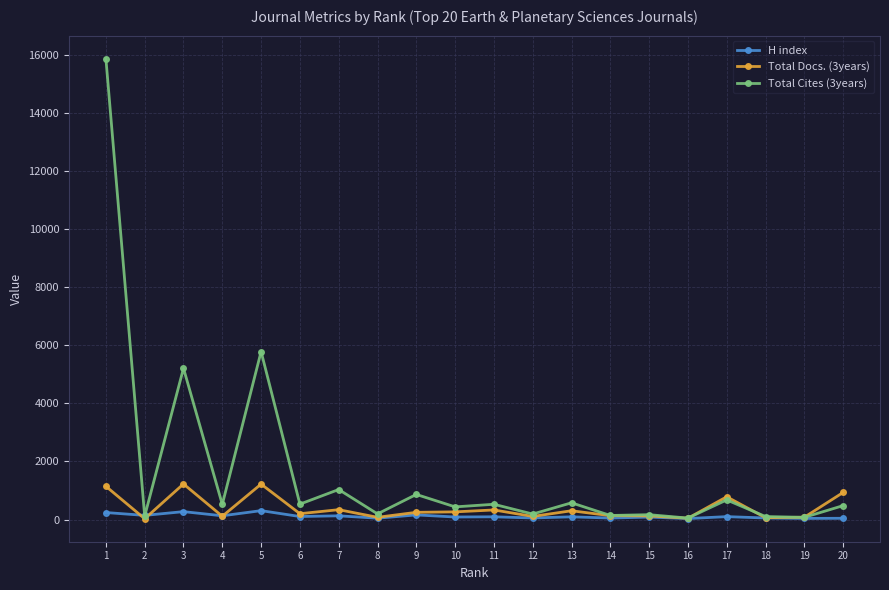

What is the sum of the Total Cites (3years) values at 19 and 10?

509